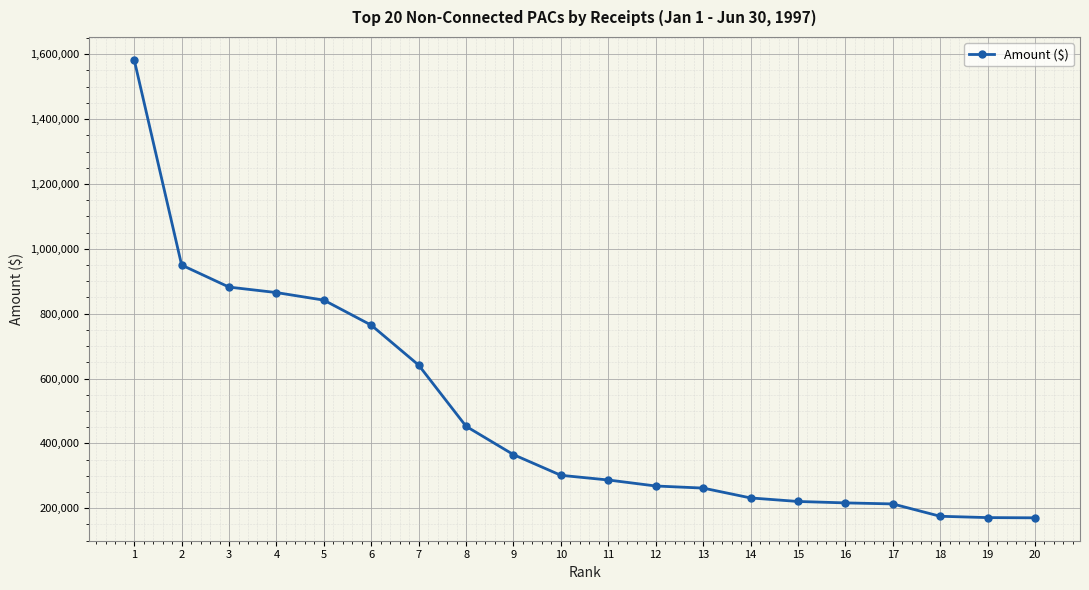

What is the sum of the values at 6 and 7?

1405923